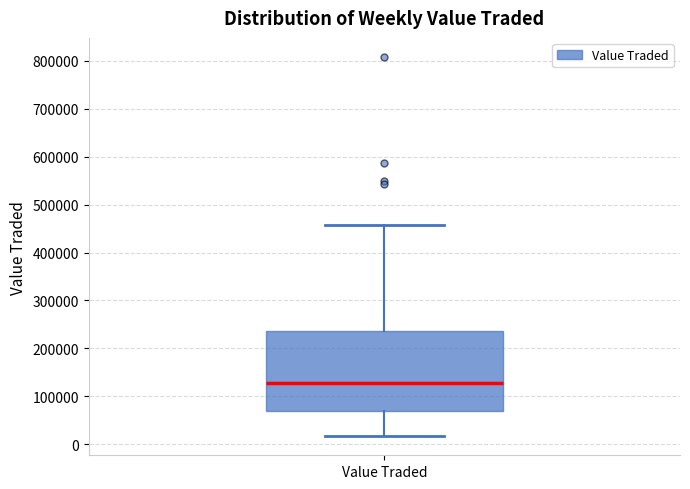

Transcribe this box plot: give where the median line is, the range the box spans, and where the two whiskers end, as read against the y-axis. The values are not printed on the chart, so give them approximately, as read against the axis.

median 130000, box 70000 to 240000, whiskers 20000 to 460000